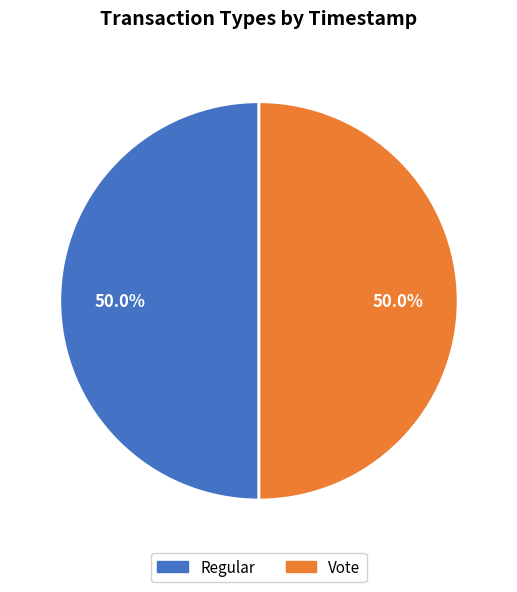

How many slices are in this pie chart?

2